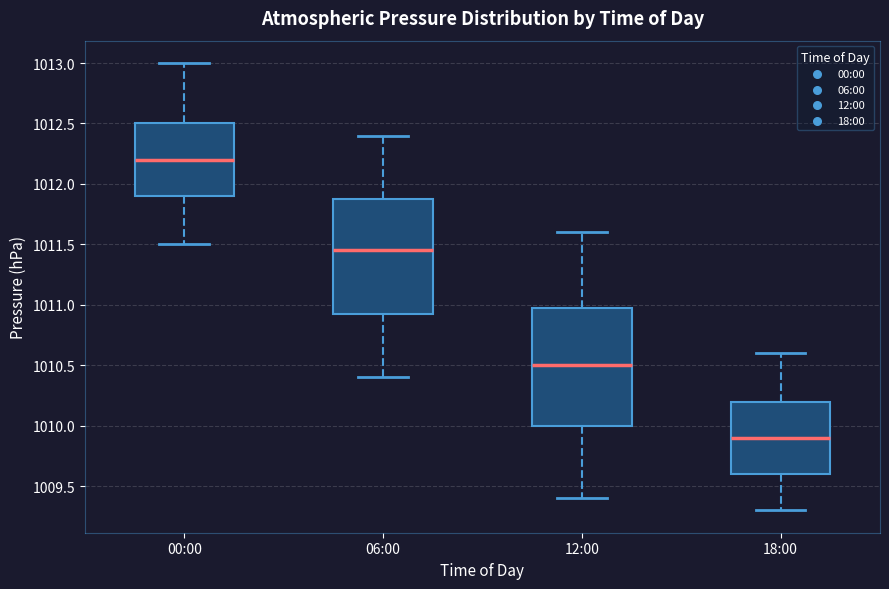

Reading left to right, transcribe this box plot: for each box, give where its median line is, the range the box spans, and where its two whiskers end, as read against the y-axis. The values are not printed on the chart, so give them approximately, as read against the axis.

00:00: median 1012.20, box 1011.90 to 1012.50, whiskers 1011.50 to 1013.00
06:00: median 1011.45, box 1010.95 to 1011.90, whiskers 1010.40 to 1012.40
12:00: median 1010.50, box 1010.00 to 1011.00, whiskers 1009.40 to 1011.60
18:00: median 1009.90, box 1009.60 to 1010.20, whiskers 1009.30 to 1010.60